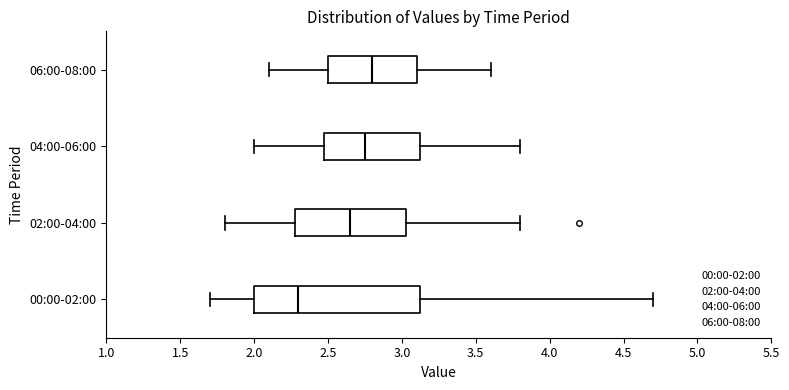

Reading bottom to top, transcribe this box plot: for each box, give where its median line is, the range the box spans, and where its two whiskers end, as read against the x-axis. The values are not printed on the chart, so give them approximately, as read against the axis.

00:00-02:00: median 2.30, box 2.00 to 3.15, whiskers 1.70 to 4.70
02:00-04:00: median 2.65, box 2.30 to 3.05, whiskers 1.80 to 3.80
04:00-06:00: median 2.75, box 2.50 to 3.15, whiskers 2.00 to 3.80
06:00-08:00: median 2.80, box 2.50 to 3.10, whiskers 2.10 to 3.60